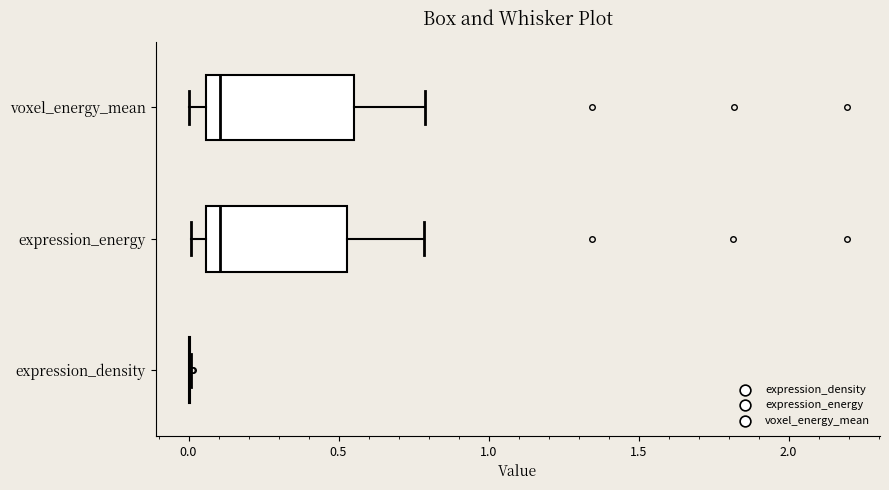

Where does the median line of the box for voxel_energy_mean sit on the x-axis? The values are not printed on the chart, so give them approximately, as read against the axis.

0.10